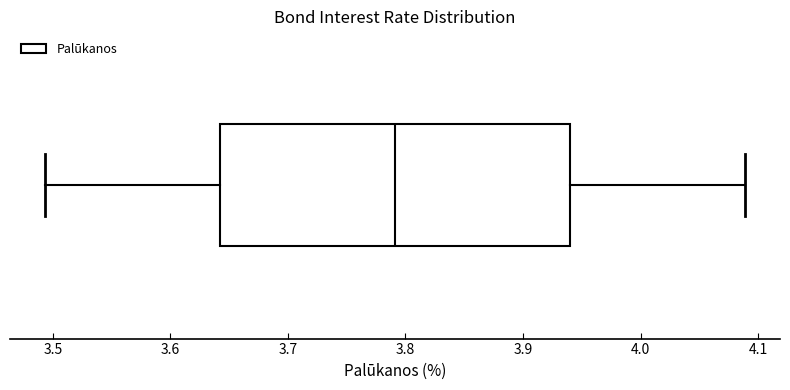

Where does the median line of the box sit on the x-axis? The values are not printed on the chart, so give them approximately, as read against the axis.

3.79